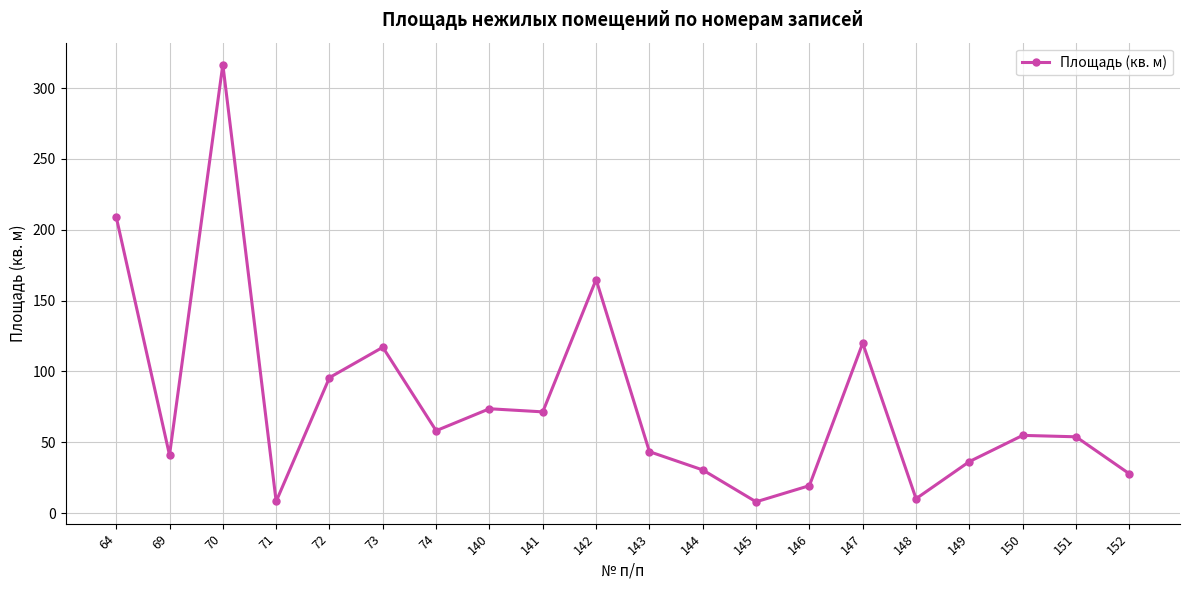

Read the value at 145.

7.9